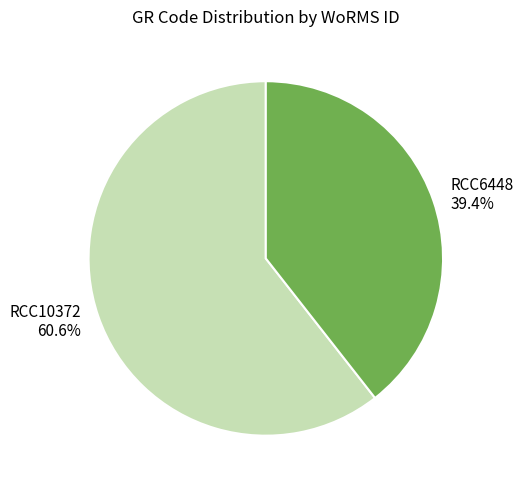

To the nearest percent, what is the difference between the RCC10372 and RCC6448 slice percentages?

21%